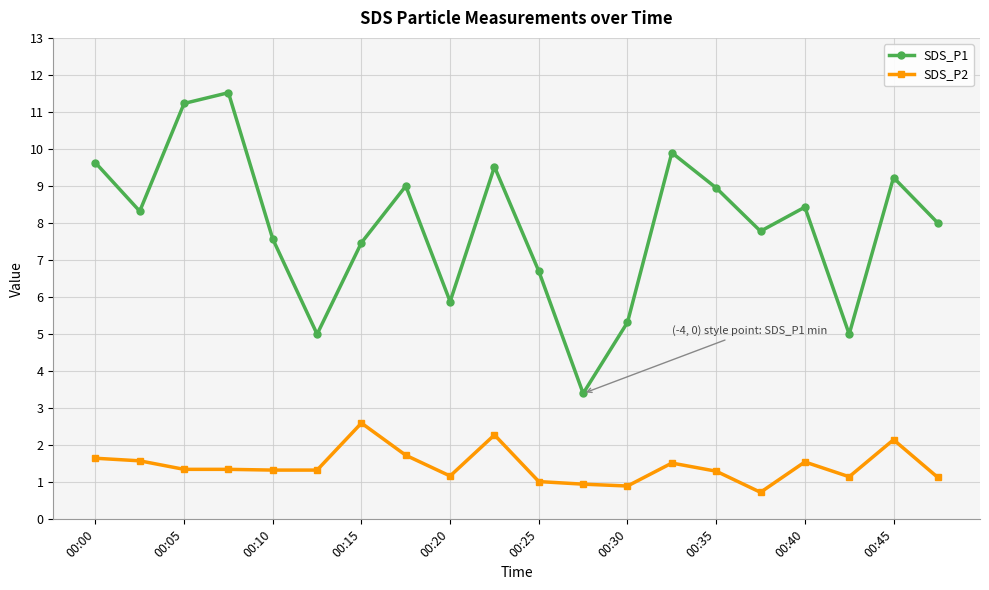

How many lines are shown in the chart?

2